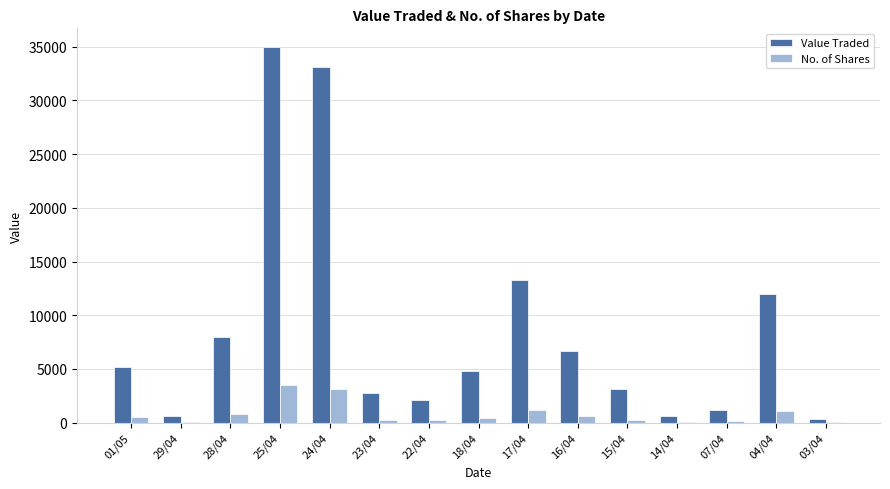

What is the sum of the Value Traded values at 15/04 and 29/04?

3748